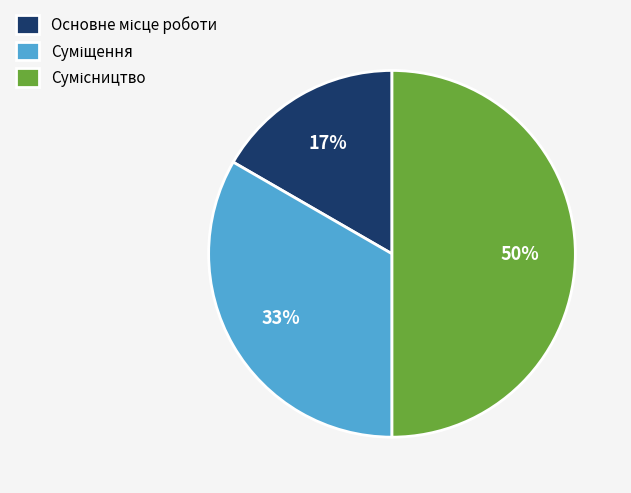

To the nearest percent, what is the difference between the largest and smallest slice percentages?

33%